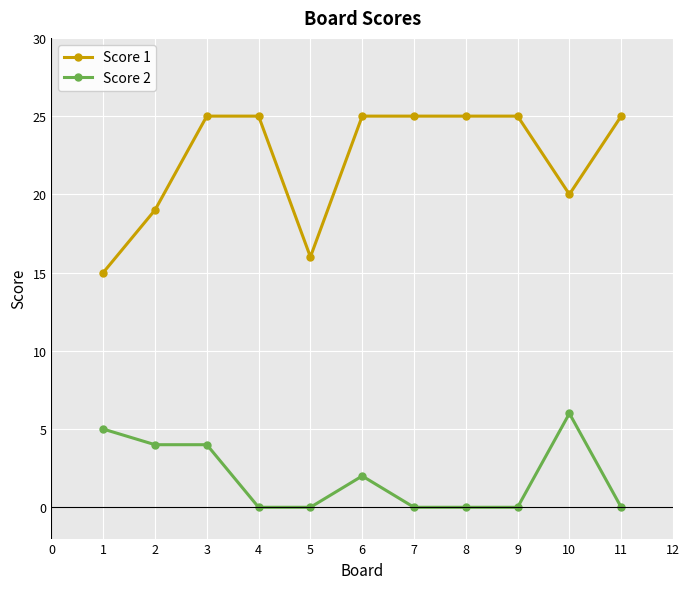

Is the value of Score 2 at 6 greater than the value of Score 1 at 7?

No